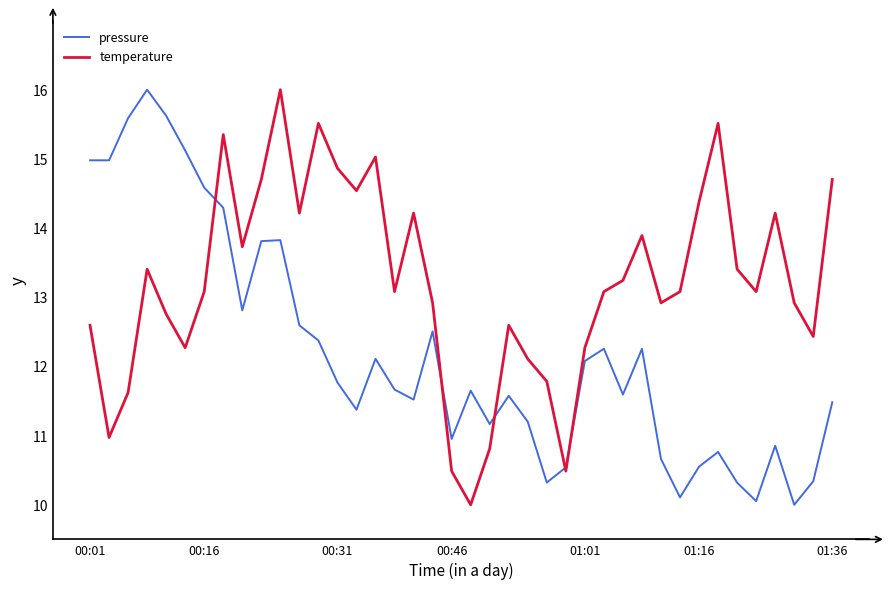

What are all the series names shown in the legend?

pressure, temperature